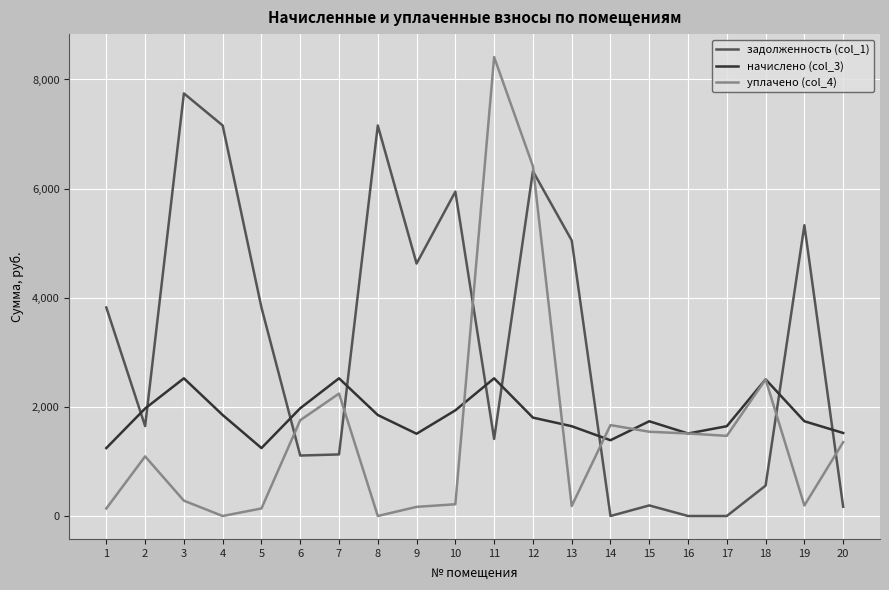

Rank the series by their average value, from lowest to highest.

уплачено (col_4), начислено (col_3), задолженность (col_1)